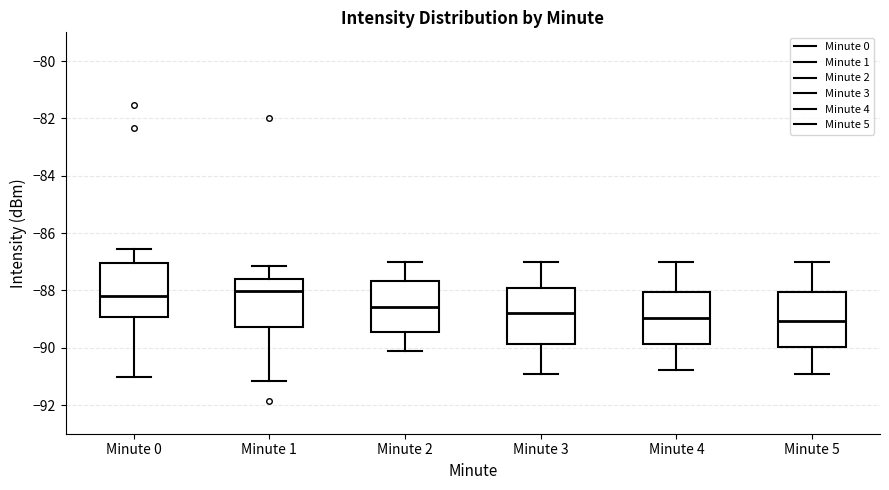

Reading left to right, read every box against the y-axis: the position of its median line, the range the box covers, and the ends of its whiskers. The values are not printed on the chart, so give them approximately, as read against the axis.

Minute 0: median -88.2, box -89.0 to -87.0, whiskers -91.0 to -86.6
Minute 1: median -88.0, box -89.2 to -87.6, whiskers -91.2 to -87.2
Minute 2: median -88.6, box -89.4 to -87.6, whiskers -90.2 to -87.0
Minute 3: median -88.8, box -89.8 to -88.0, whiskers -91.0 to -87.0
Minute 4: median -89.0, box -89.8 to -88.0, whiskers -90.8 to -87.0
Minute 5: median -89.0, box -90.0 to -88.0, whiskers -91.0 to -87.0